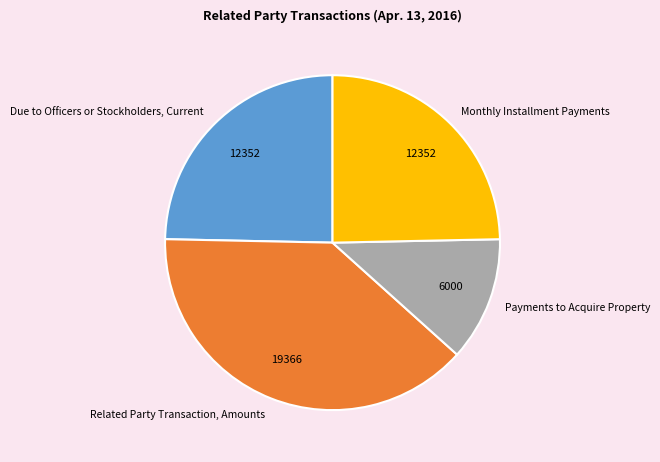

The Due to Officers or Stockholders, Current slice represents 25% of the pie. True or false?

True